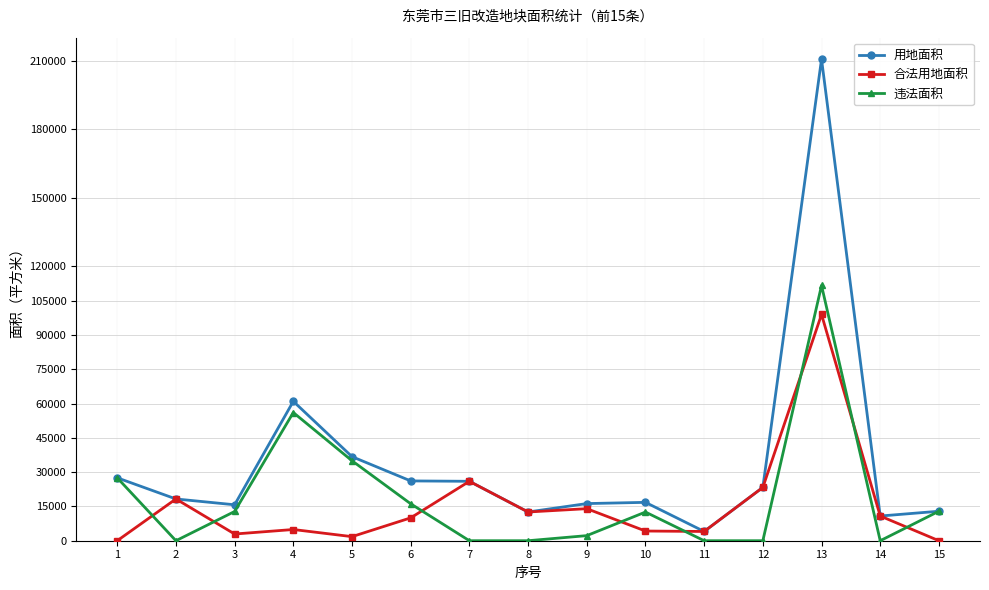

At which category does 合法用地面积 reach its first local valley?

3